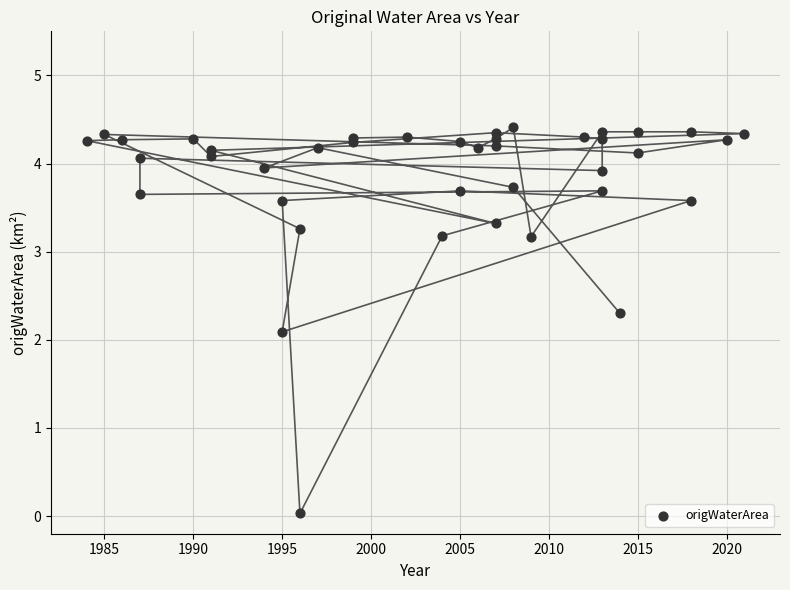

What Y value in the scatter plot is closest to 2?

2.1